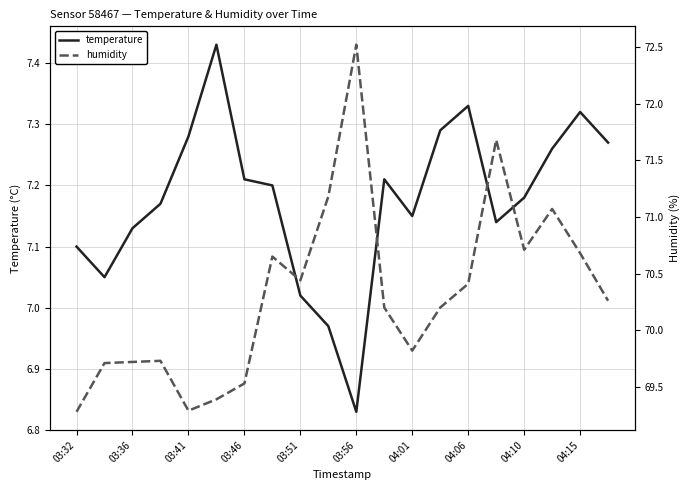

Where does the temperature series first go above 7?

03:32